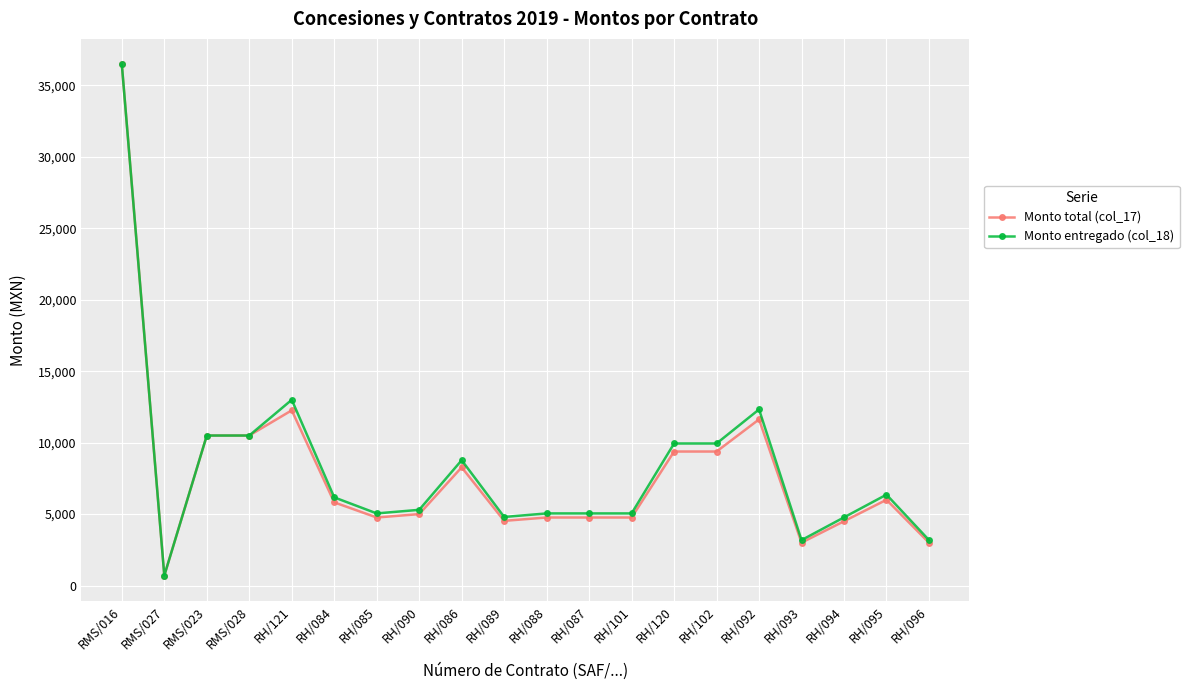

Which series changed the most between RH/084 and RH/096?

Monto entregado (col_18)